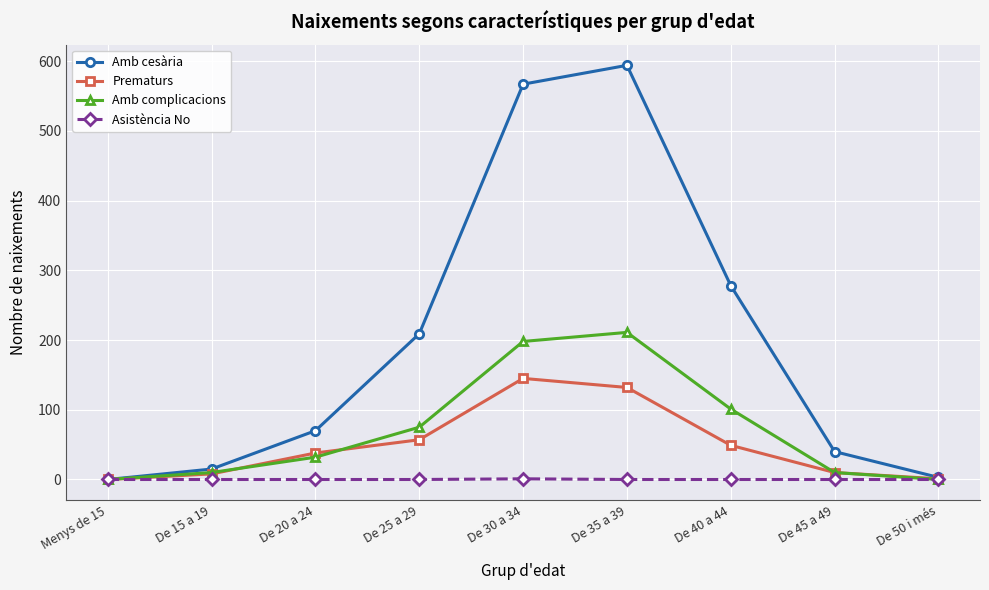

At how many categories does at least one series exceed 248?

3